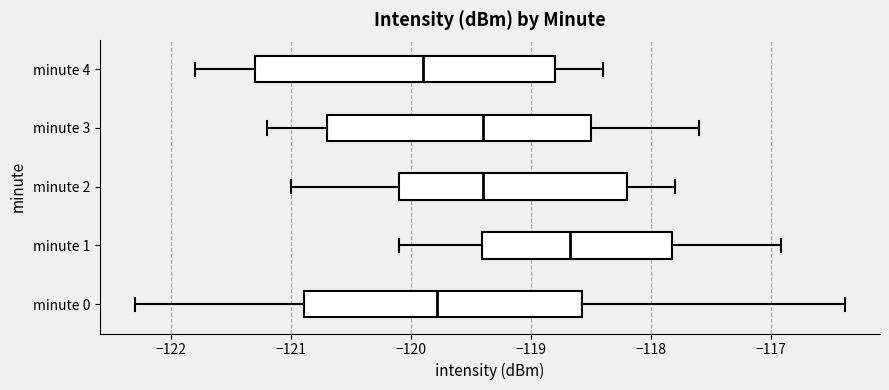

Where does the right whisker of the box for minute 4 end on the x-axis? The values are not printed on the chart, so give them approximately, as read against the axis.

-118.4